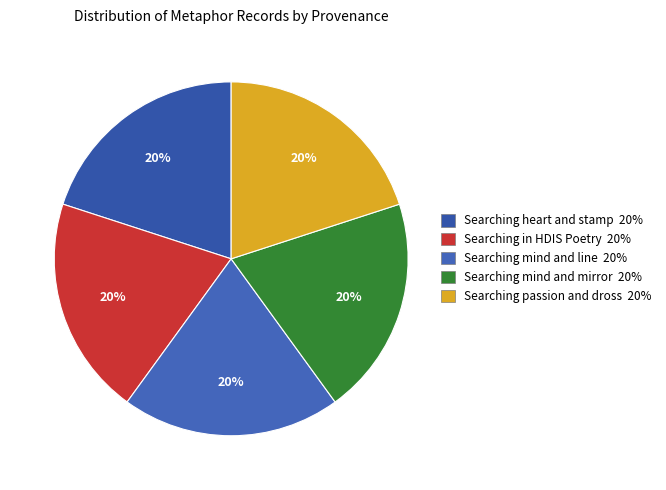

How many slices are in this pie chart?

5